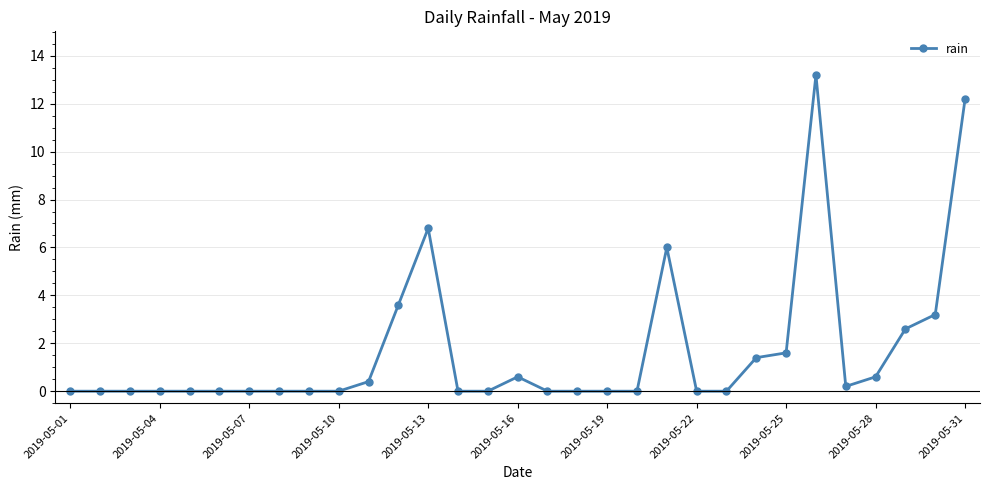

What is the difference between the maximum and minimum values?

13.2